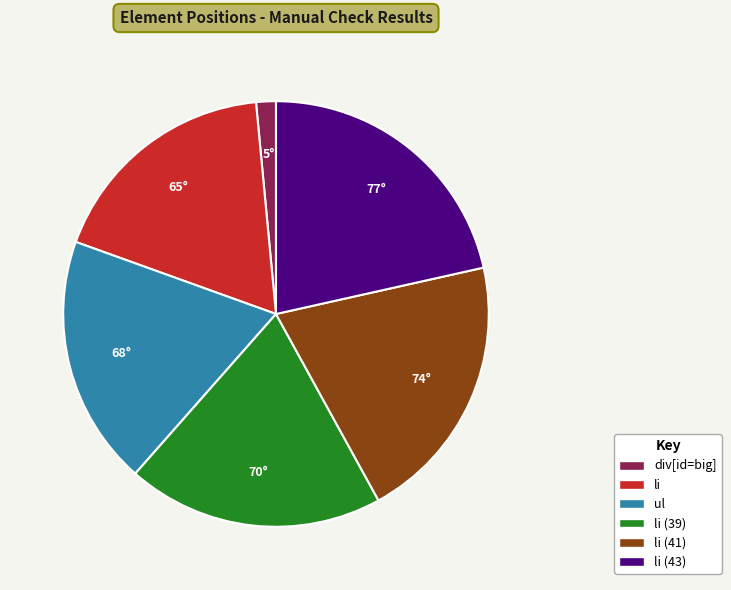

Is there a majority slice in this chart?

No